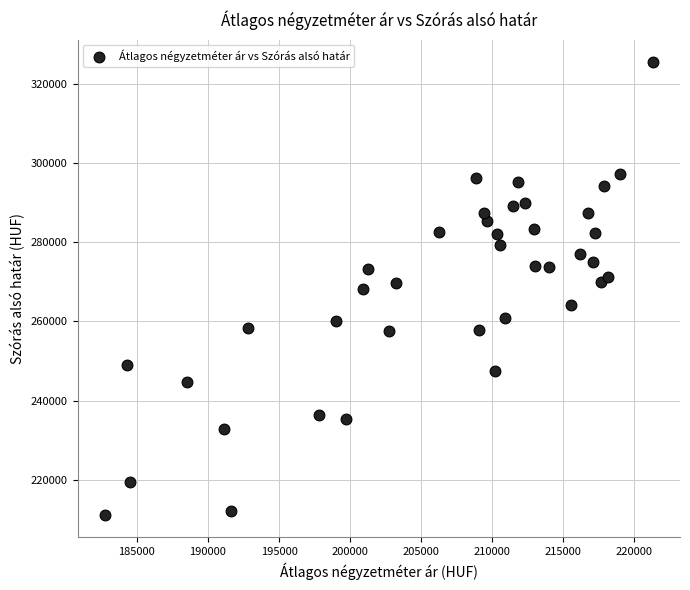

What is the range of Y values (max minus min)?

114173